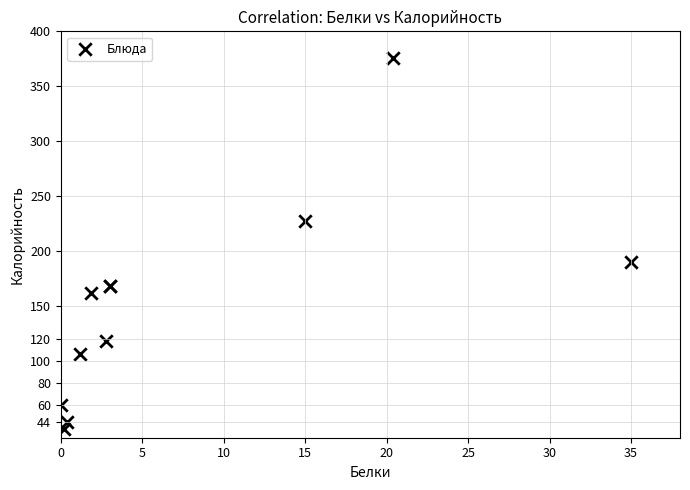

What Y value in the scatter plot is closest to 206?

190.0